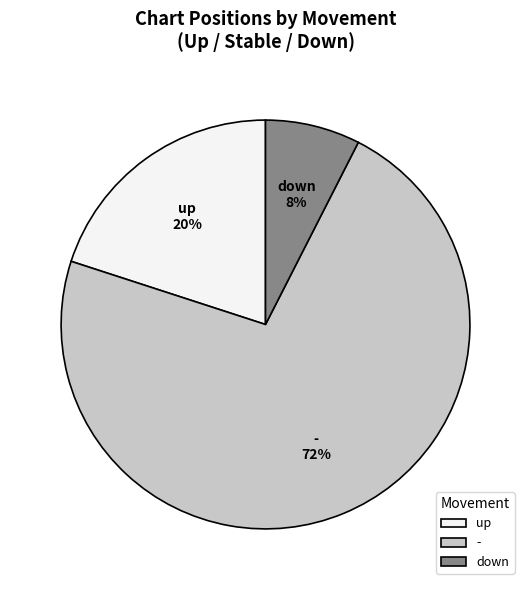

To the nearest percent, what percentage of the pie is up?

20%